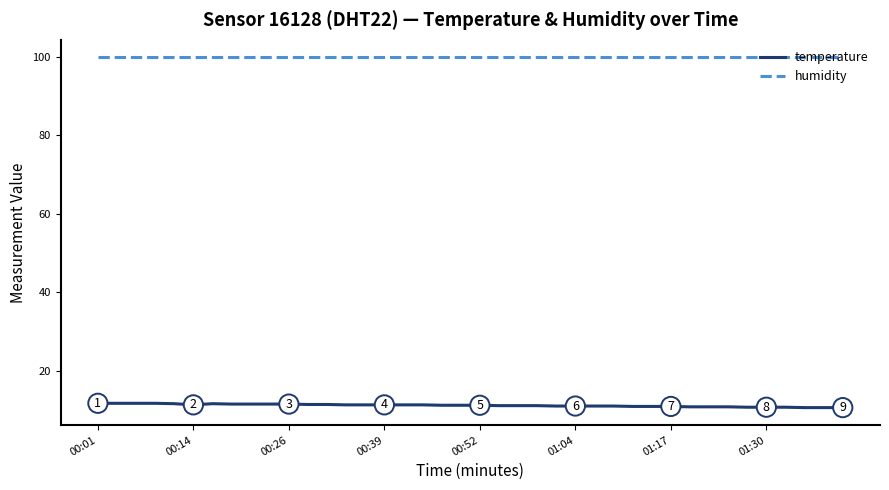

Which series has the largest total across all categories?

humidity